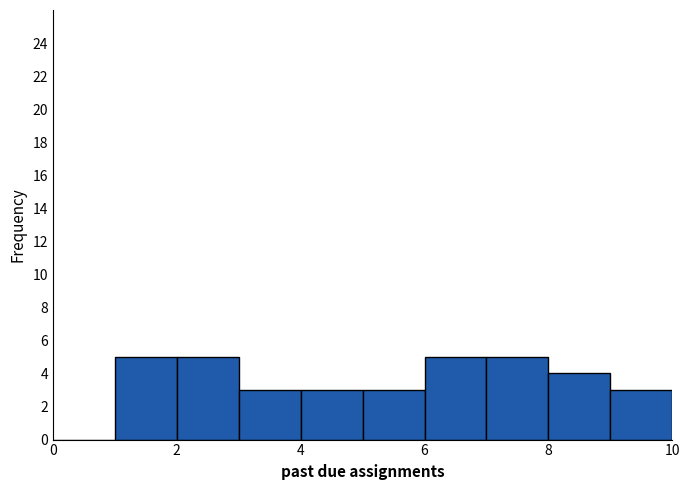

Reading left to right, transcribe this chart: for each bar, give the range it covers on the x-axis and its height. The values are not printed on the chart, so give them approximately, as read against the axis.

0 to 1: 0
1 to 2: 5
2 to 3: 5
3 to 4: 3
4 to 5: 3
5 to 6: 3
6 to 7: 5
7 to 8: 5
8 to 9: 4
9 to 10: 3